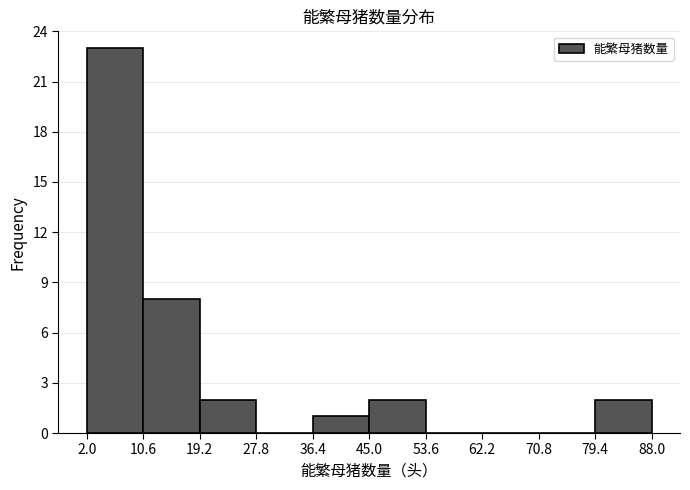

Which range on the x-axis has the tallest bar?

2.0 to 10.6